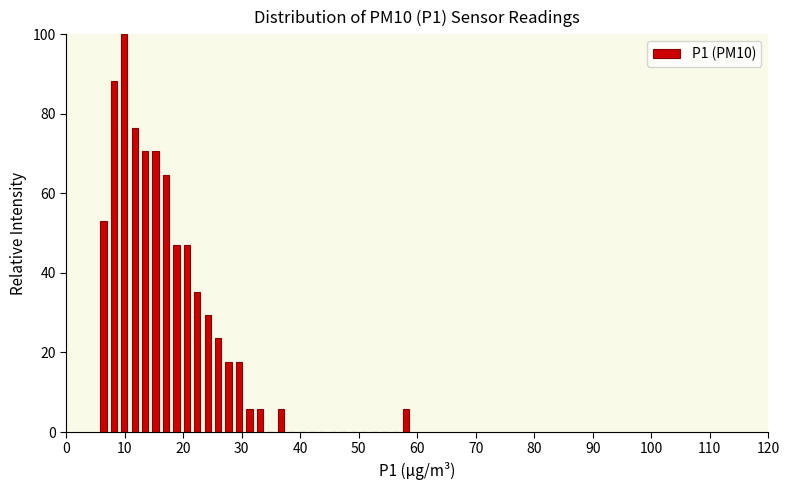

Read against the x-axis, roughly where is the centre of the tallest bar?

10